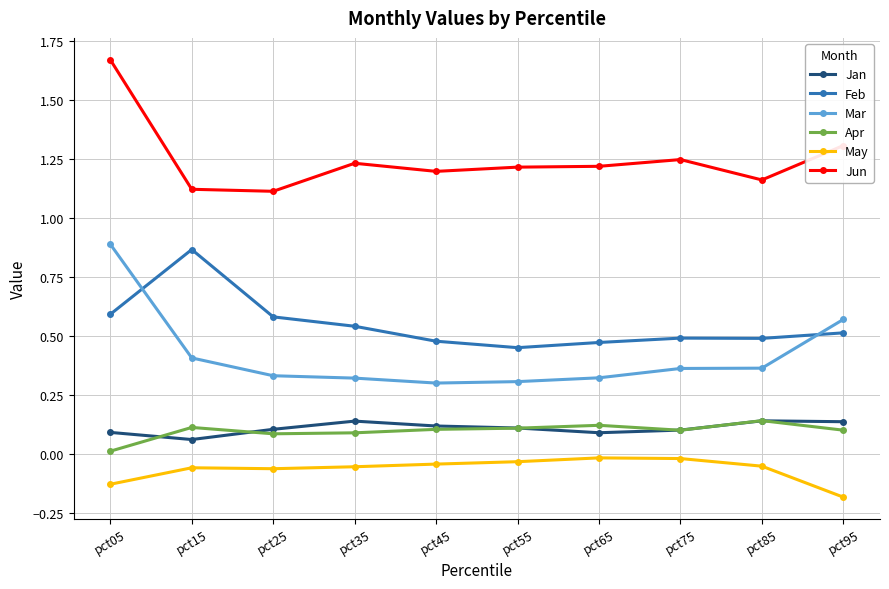

At which category does Apr reach its first local peak?

pct15